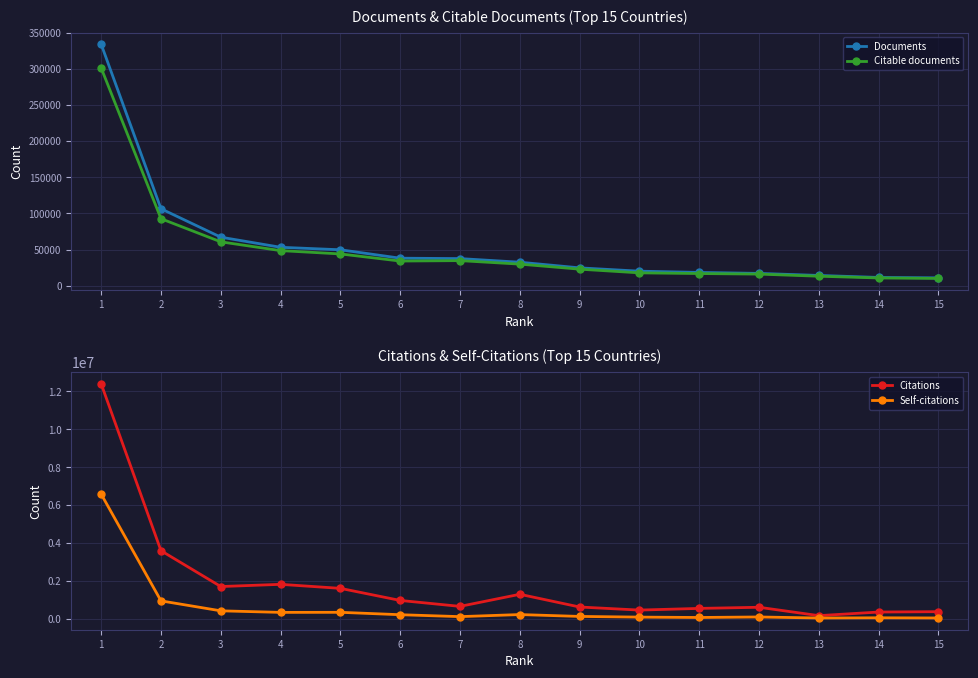

Is the value of Citable documents at 14 greater than the value of Documents at 14?

No